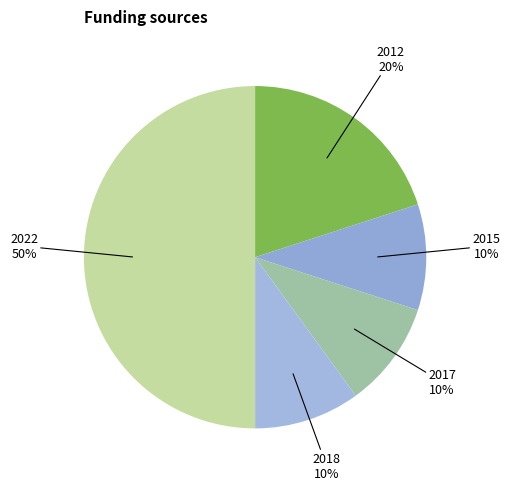

Count the number of slices in the pie.

5